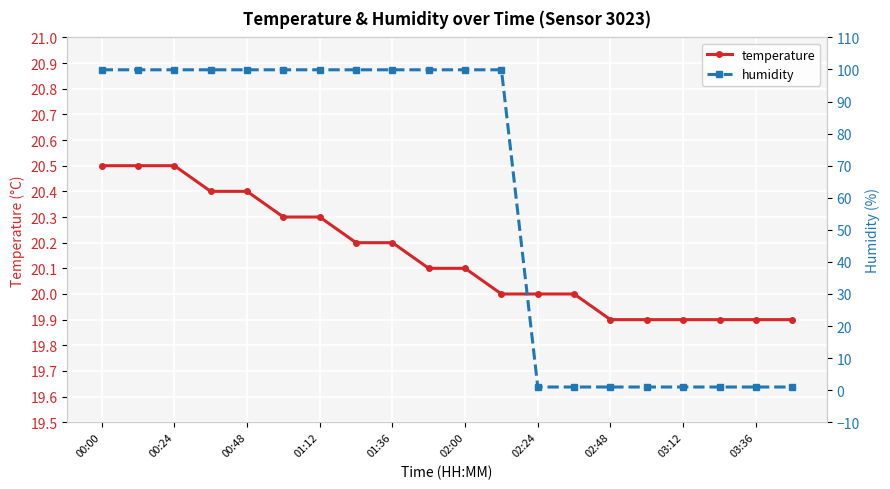

What is the maximum value for temperature?

20.5